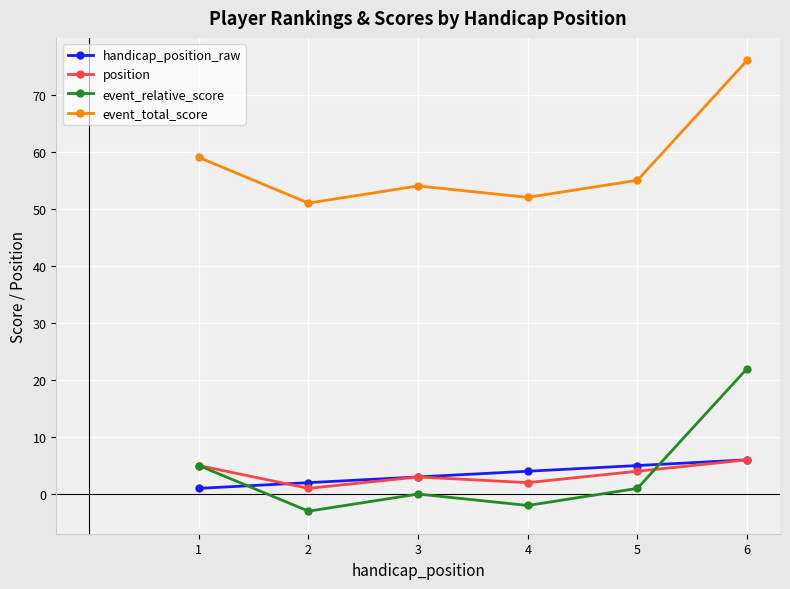

What is the maximum value for handicap_position_raw?

6